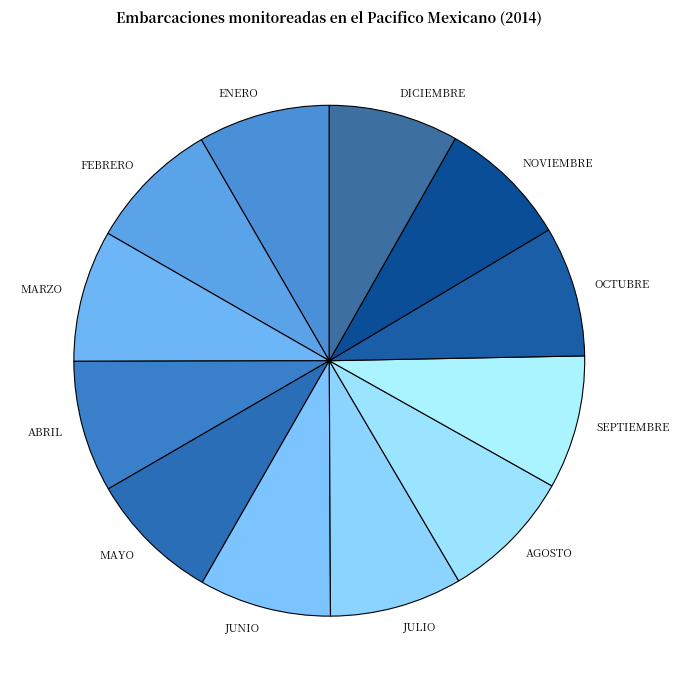

How many slices are in this pie chart?

12